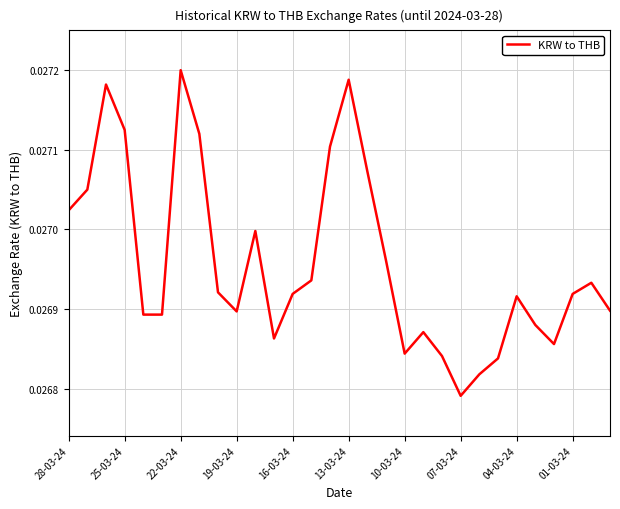

Which label corresponds to the largest value in the chart?

22-03-24